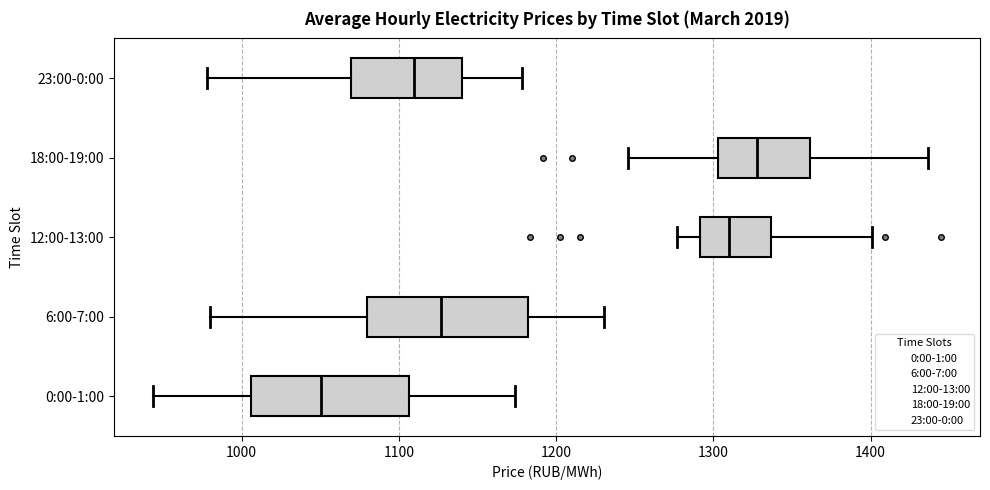

Reading bottom to top, transcribe this box plot: for each box, give where its median line is, the range the box spans, and where its two whiskers end, as read against the x-axis. The values are not printed on the chart, so give them approximately, as read against the axis.

0:00-1:00: median 1050, box 1010 to 1110, whiskers 940 to 1170
6:00-7:00: median 1130, box 1080 to 1180, whiskers 980 to 1230
12:00-13:00: median 1310, box 1290 to 1340, whiskers 1280 to 1400
18:00-19:00: median 1330, box 1300 to 1360, whiskers 1250 to 1440
23:00-0:00: median 1110, box 1070 to 1140, whiskers 980 to 1180